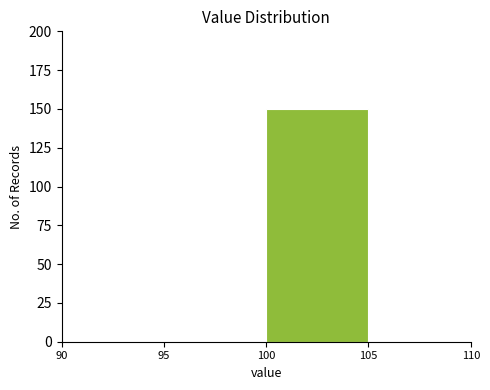

Reading left to right, list every bar in this chart as the range it spans on the x-axis followed by its height. The values are not printed on the chart, so give them approximately, as read against the axis.

90 to 95: 0
95 to 100: 0
100 to 105: 150
105 to 110: 0